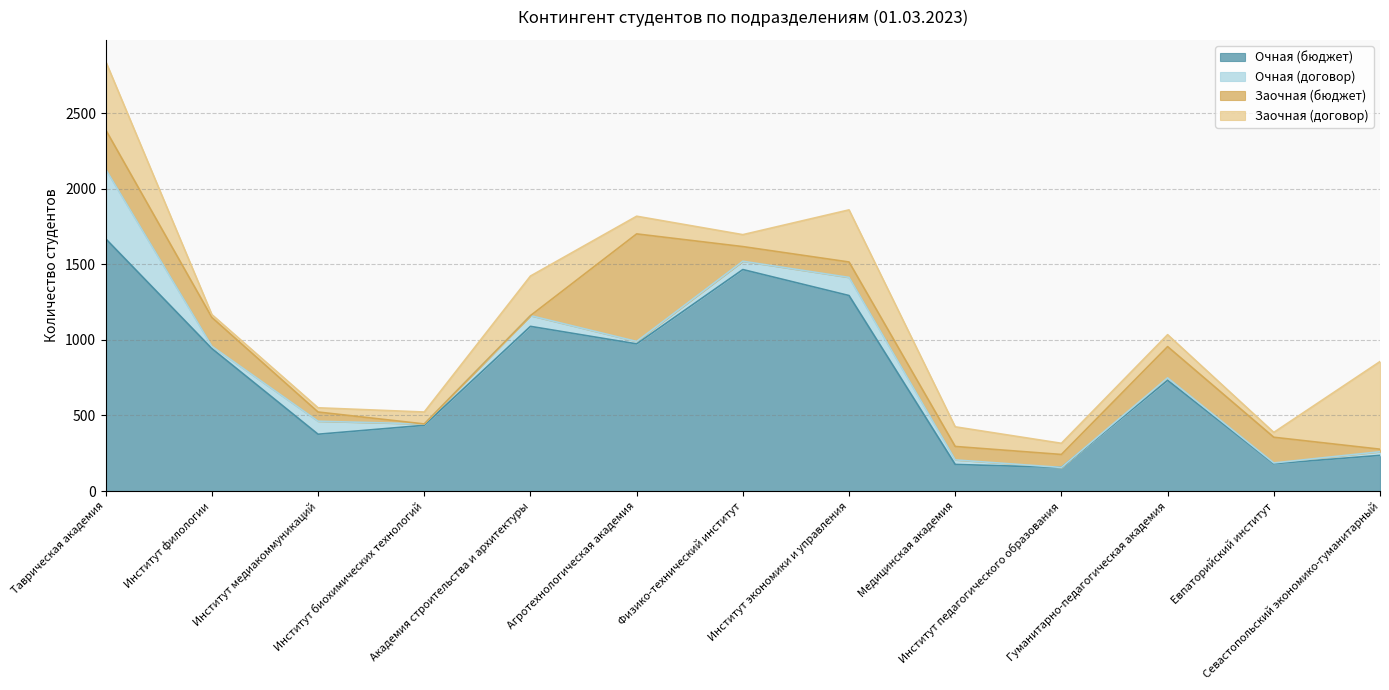

Read the Заочная (бюджет) value at Институт медиакоммуникаций, to the nearest 100.

100